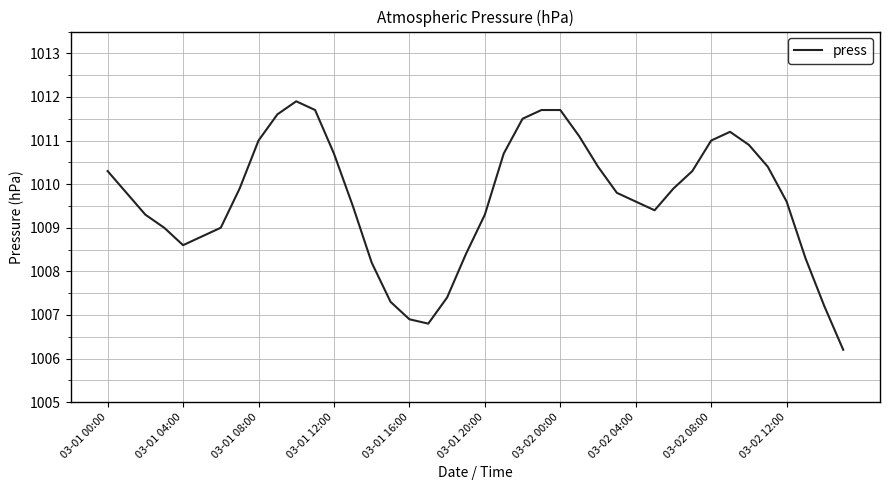

What is the greatest value displayed?

1011.9